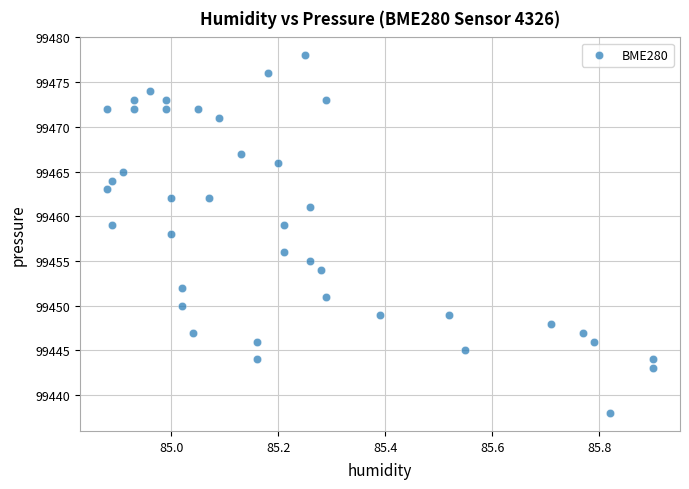

What is the range of Y values (max minus min)?

40